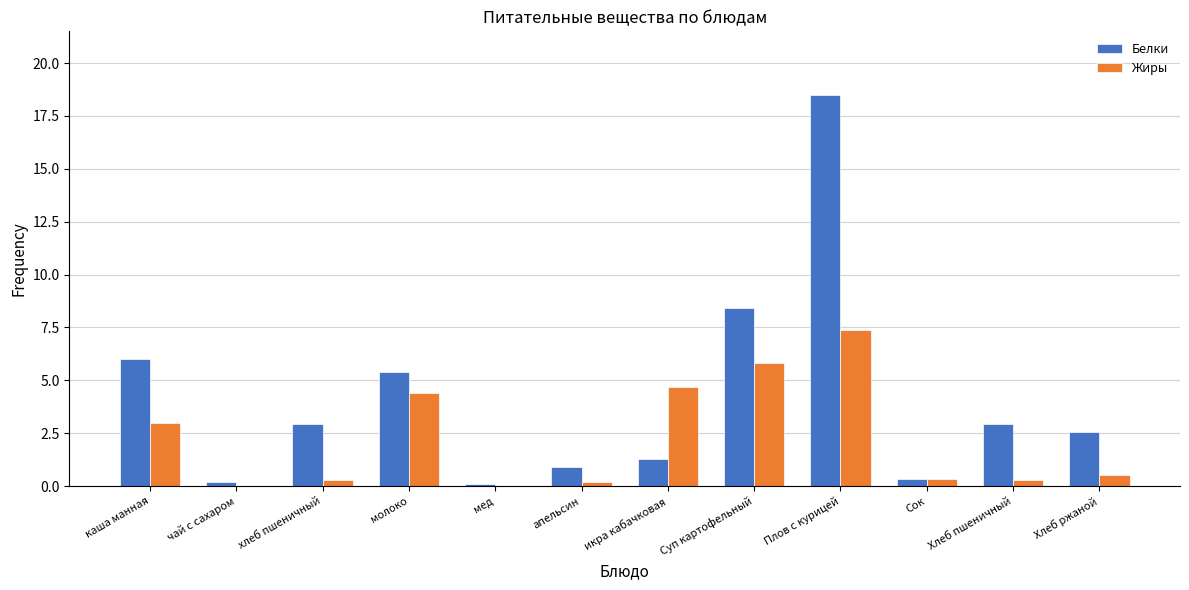

The value of Жиры at Сок is 0.4. True or false?

True